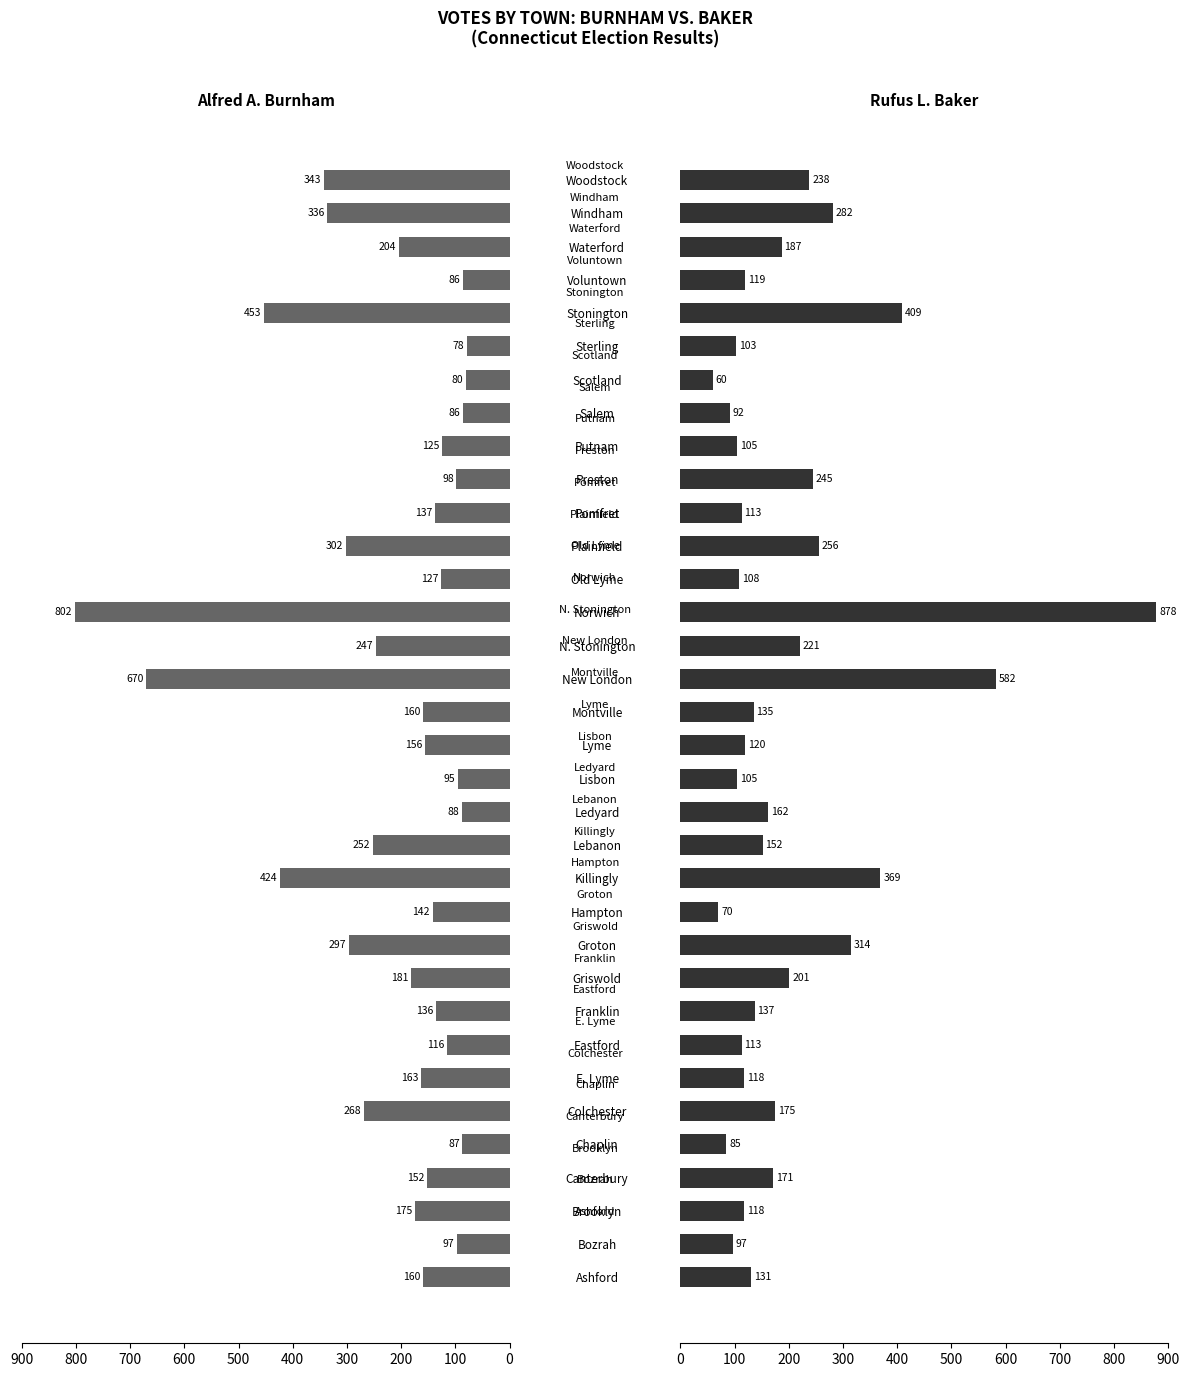

Reading left to right, transcribe all the data shown in this chart.

Alfred A. Burnham: 160	97	175	152	87	268	163	116	136	181	297	142	424	252	88	95	156	160	670	247	802	127	302	137	98	125	86	80	78	453	86	204	336	343
Rufus L. Baker: 131	97	118	171	85	175	118	113	137	201	314	70	369	152	162	105	120	135	582	221	878	108	256	113	245	105	92	60	103	409	119	187	282	238